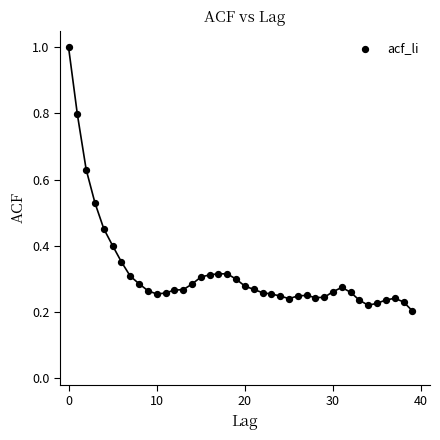

What is the range of Y values (max minus min)?

0.8